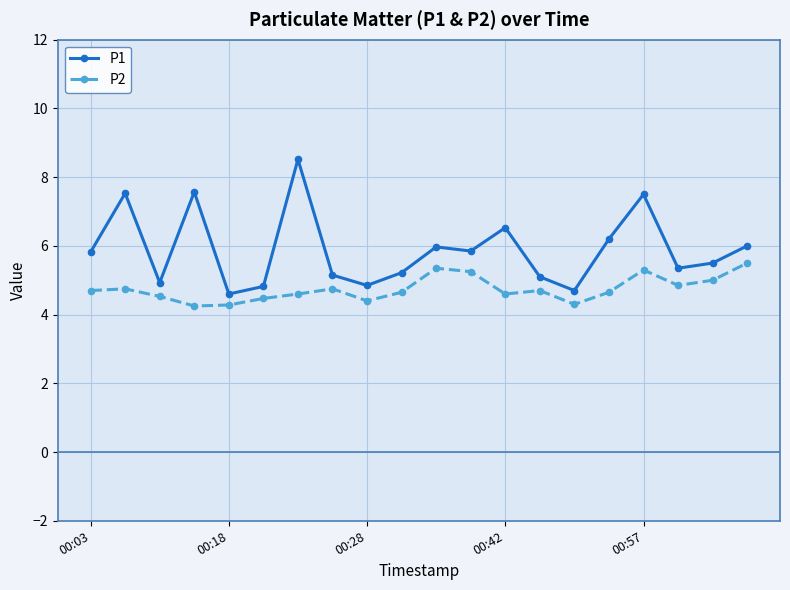

Rank the series by their maximum value, from highest to lowest.

P1, P2